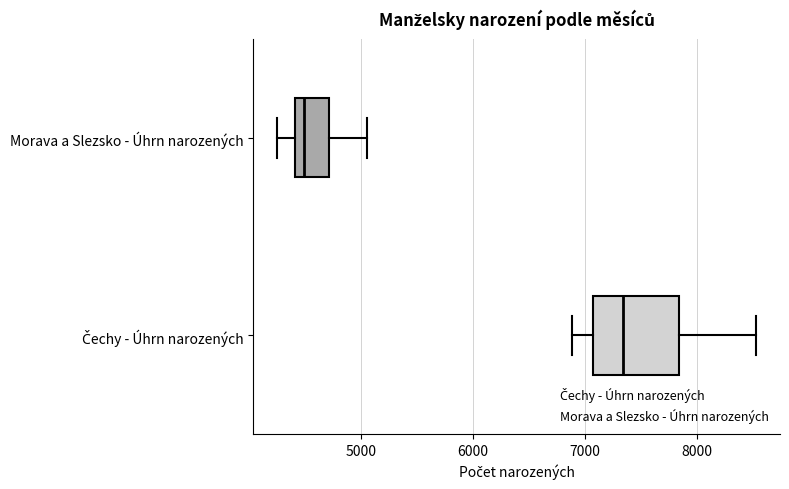

Comparing the boxes themselves (not the whiskers), which one is the widest?

Čechy - Úhrn narozených